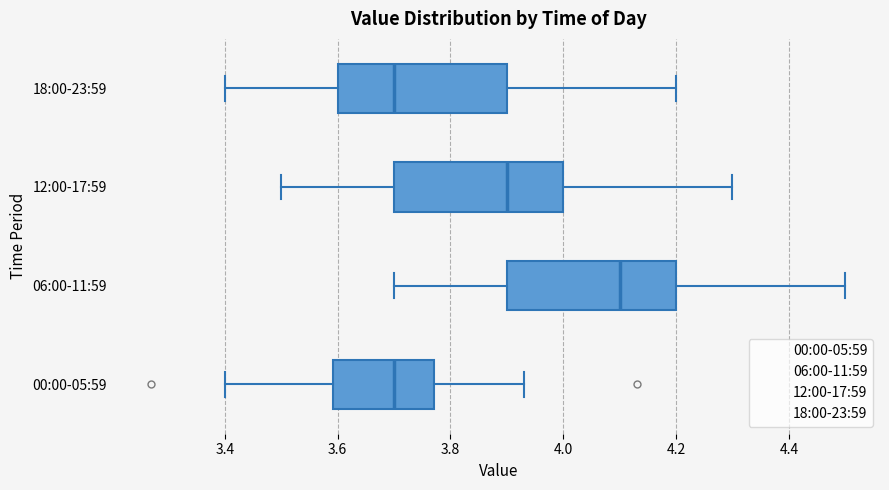

Reading bottom to top, transcribe this box plot: for each box, give where its median line is, the range the box spans, and where its two whiskers end, as read against the x-axis. The values are not printed on the chart, so give them approximately, as read against the axis.

00:00-05:59: median 3.70, box 3.60 to 3.78, whiskers 3.40 to 3.94
06:00-11:59: median 4.10, box 3.90 to 4.20, whiskers 3.70 to 4.50
12:00-17:59: median 3.90, box 3.70 to 4.00, whiskers 3.50 to 4.30
18:00-23:59: median 3.70, box 3.60 to 3.90, whiskers 3.40 to 4.20